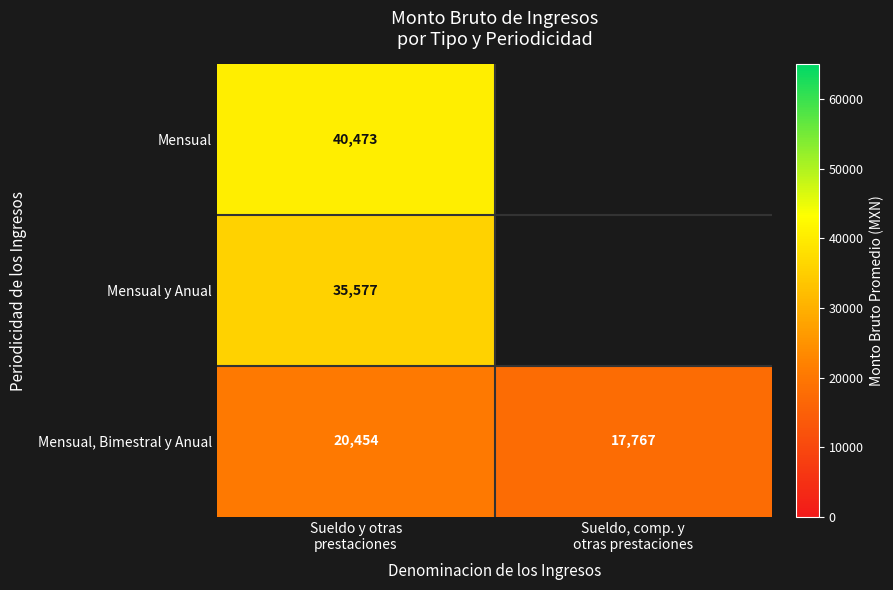

At which label does Mensual reach its peak?

Sueldo y otras prestaciones